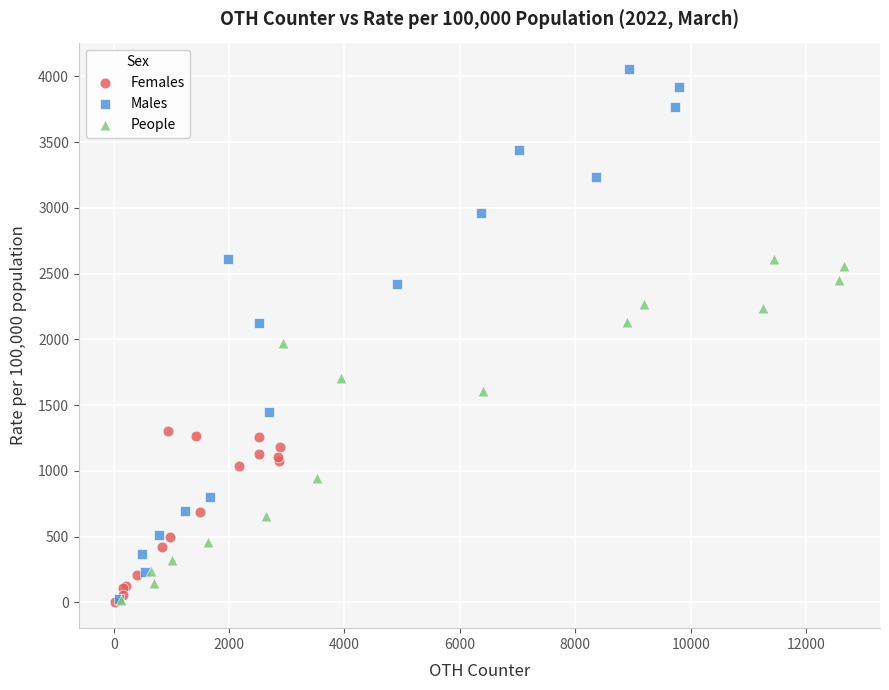

Which series reaches the maximum Y coordinate?

Males